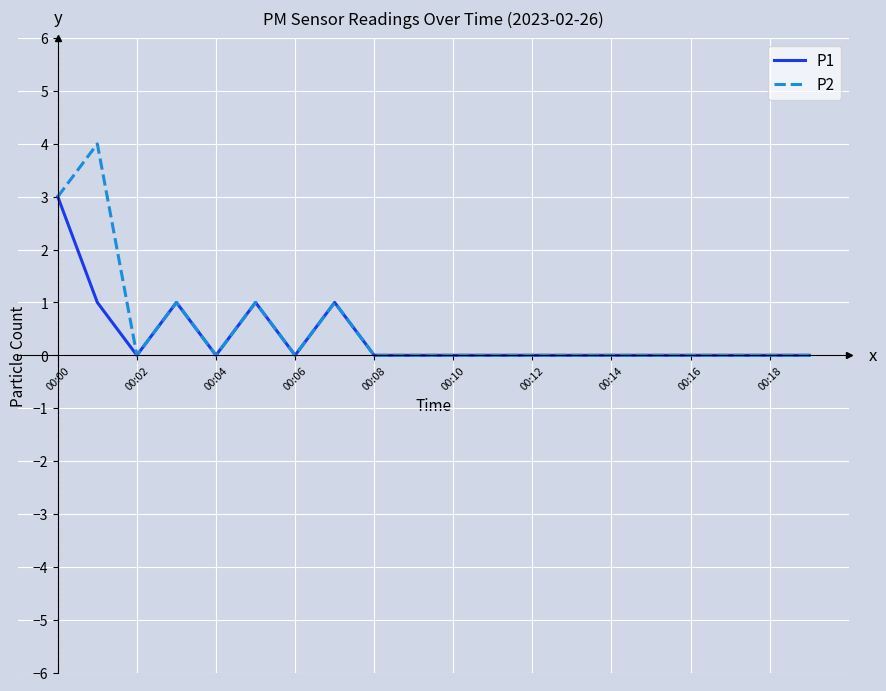

Rank the series by their maximum value, from highest to lowest.

P2, P1